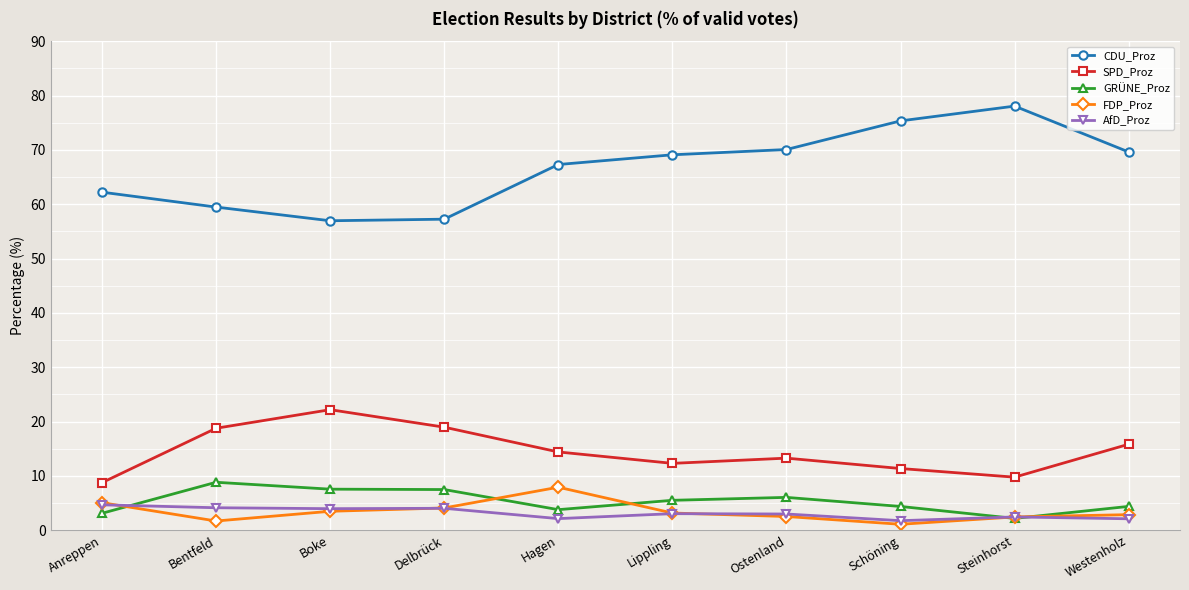

How many lines are shown in the chart?

5